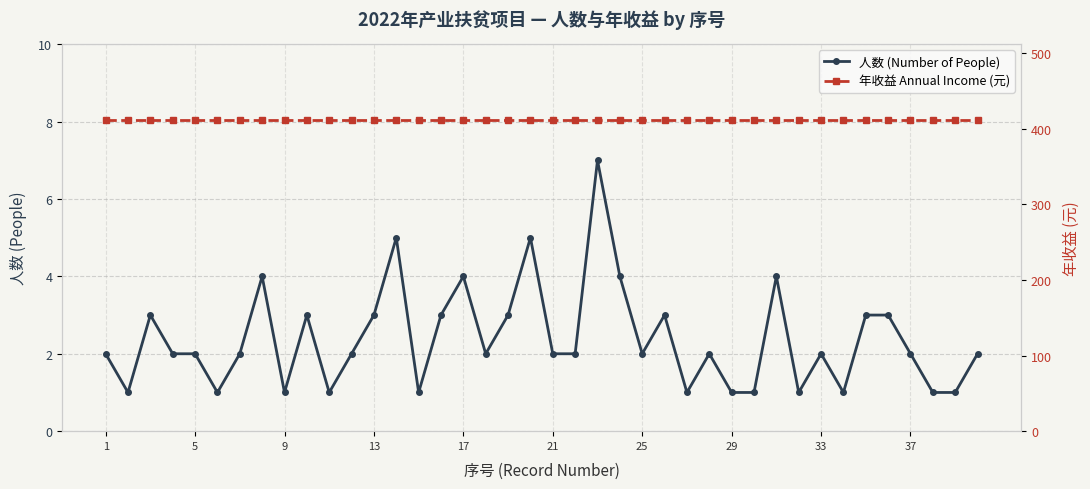

Which category has the highest value in the 年收益 Annual Income (元) series?

1